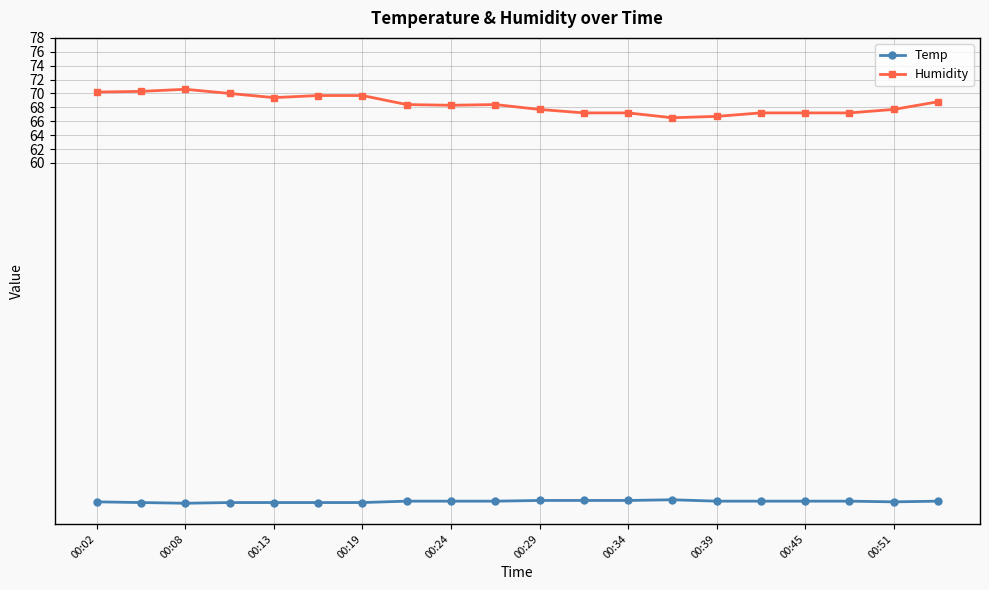

Which series has the widest spread of values?

Humidity